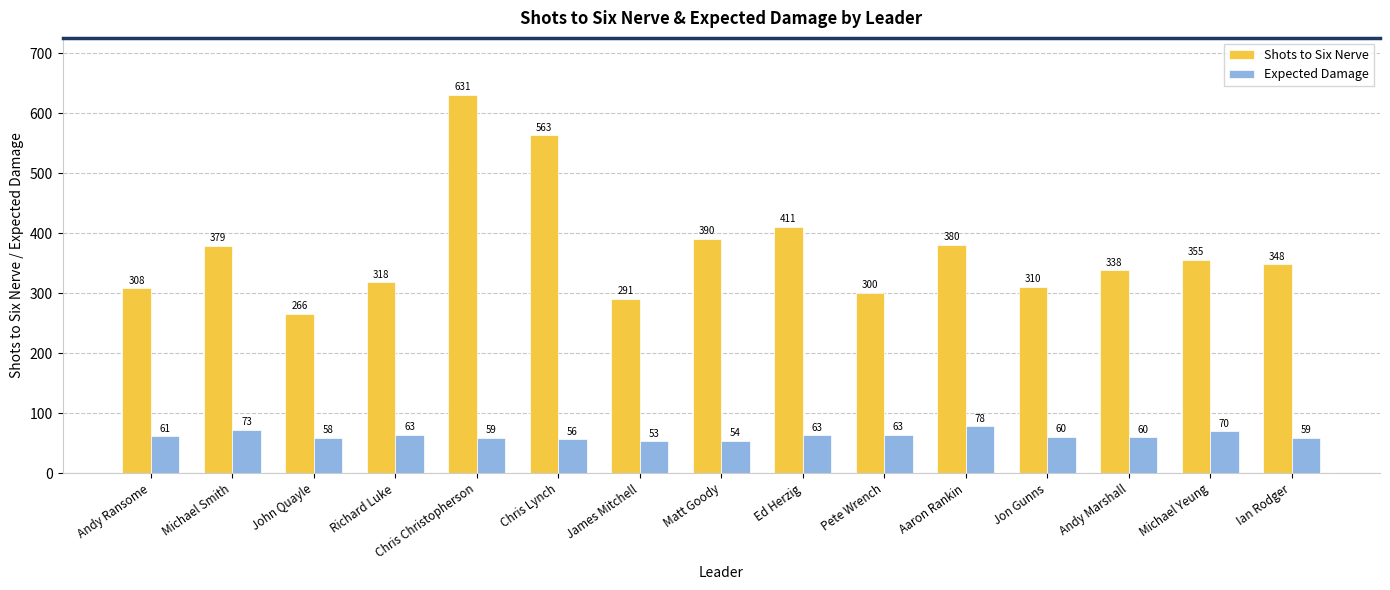

What is the difference between the highest and lowest values at Andy Ransome?

246.6